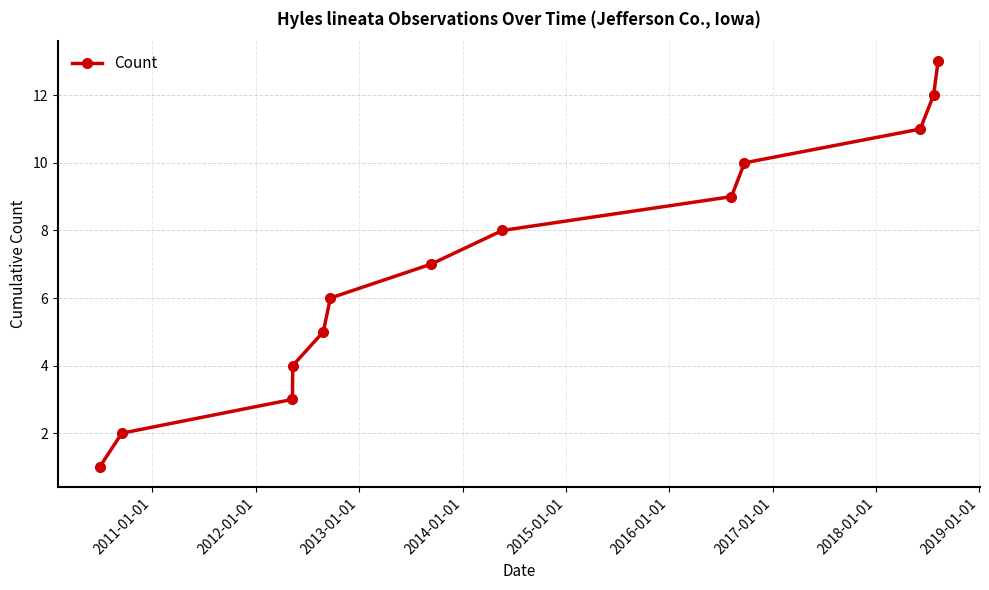

What is the difference between the maximum and second lowest values?

11